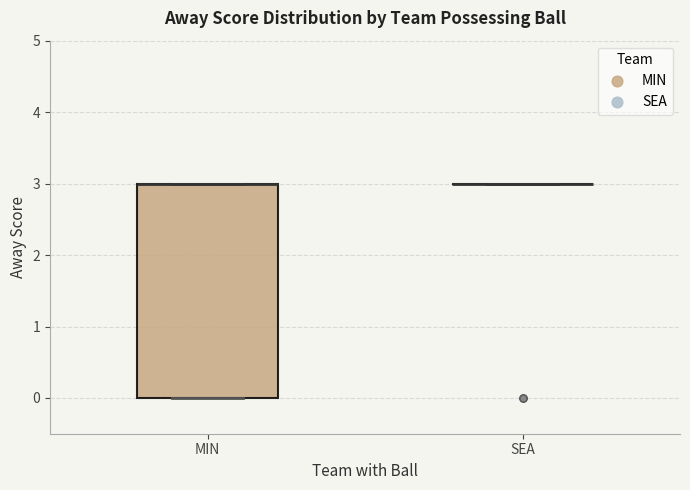

Where is the lower edge of the box for MIN on the y-axis? The values are not printed on the chart, so give them approximately, as read against the axis.

0